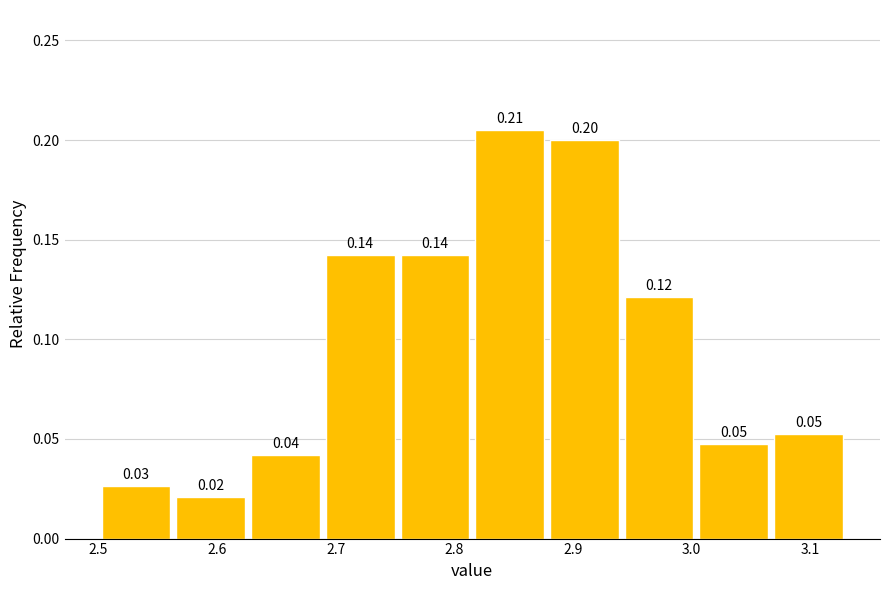

Over which range of the x-axis is the bar tallest?

2.815 to 2.878